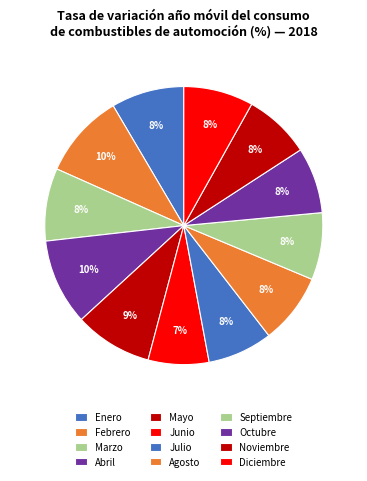

Is there any slice that represents more than half of the pie?

No